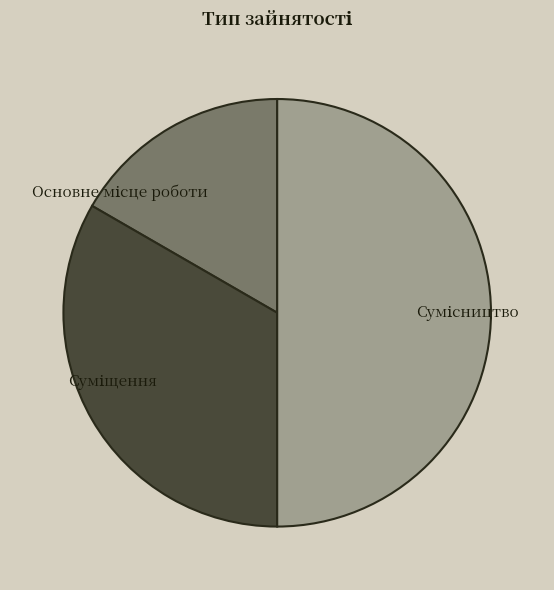

Which category has the smallest portion of the pie?

Основне місце роботи